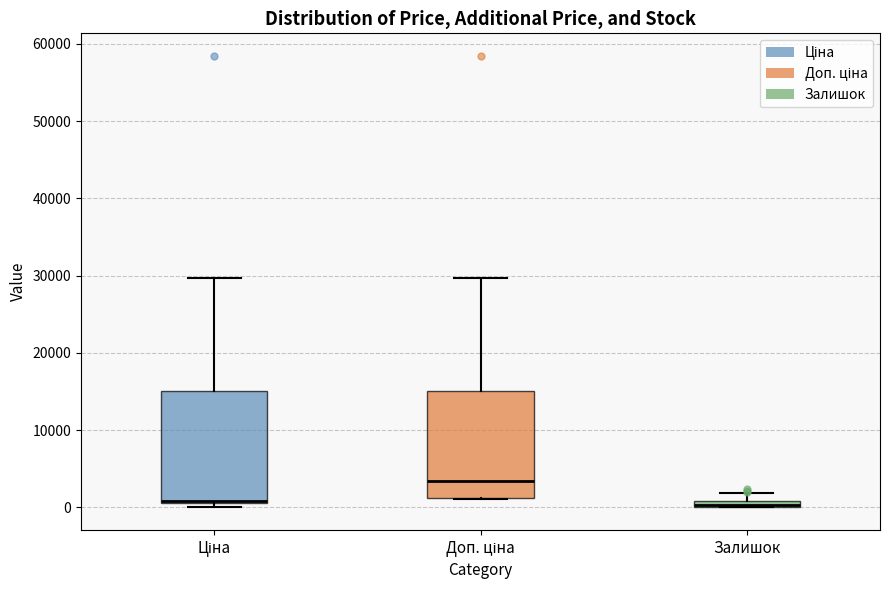

Where is the lower edge of the box for Залишок on the y-axis? The values are not printed on the chart, so give them approximately, as read against the axis.

0